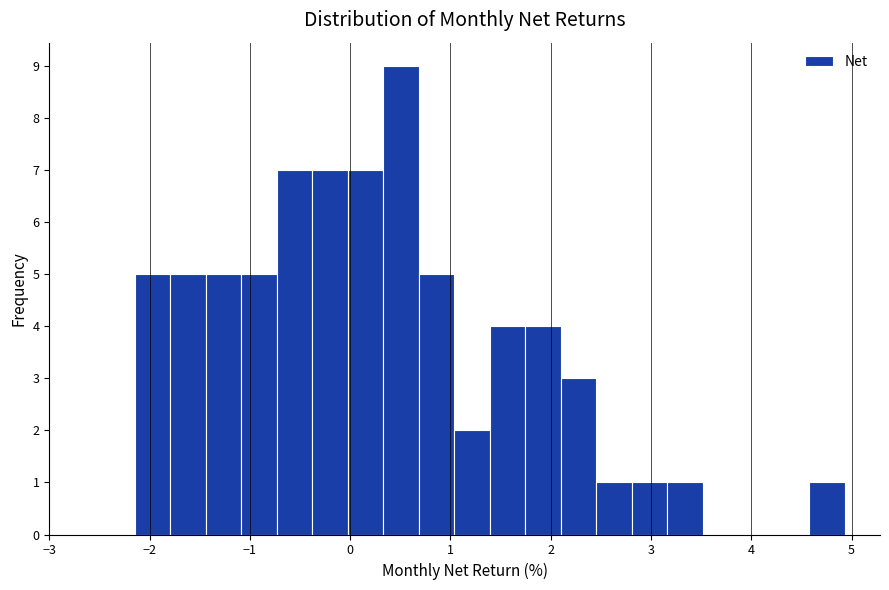

Read against the x-axis, roughly where is the centre of the tallest bar?

0.5